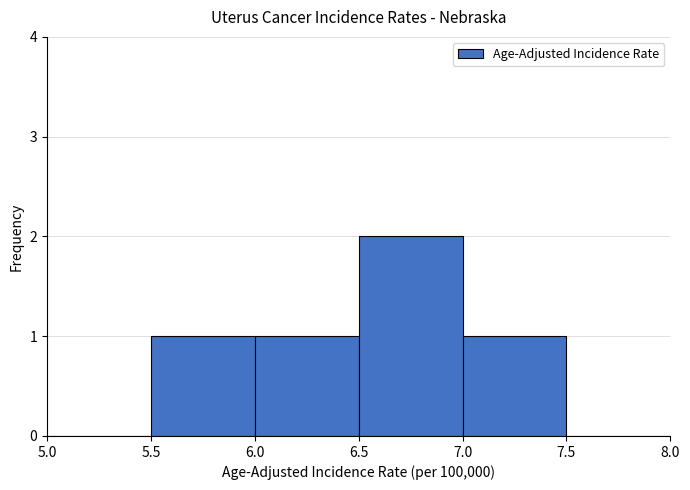

How tall is the bar that spans 6.0 to 6.5 on the x-axis? The values are not printed on the chart, so give them approximately, as read against the axis.

1